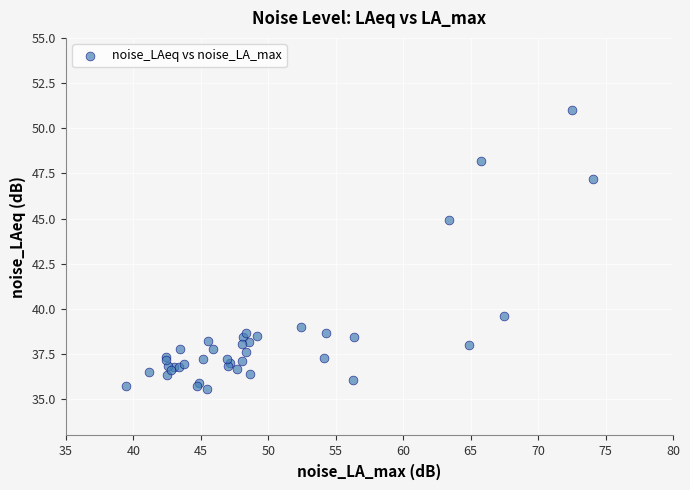

What Y value in the scatter plot is closest to 43?

44.9